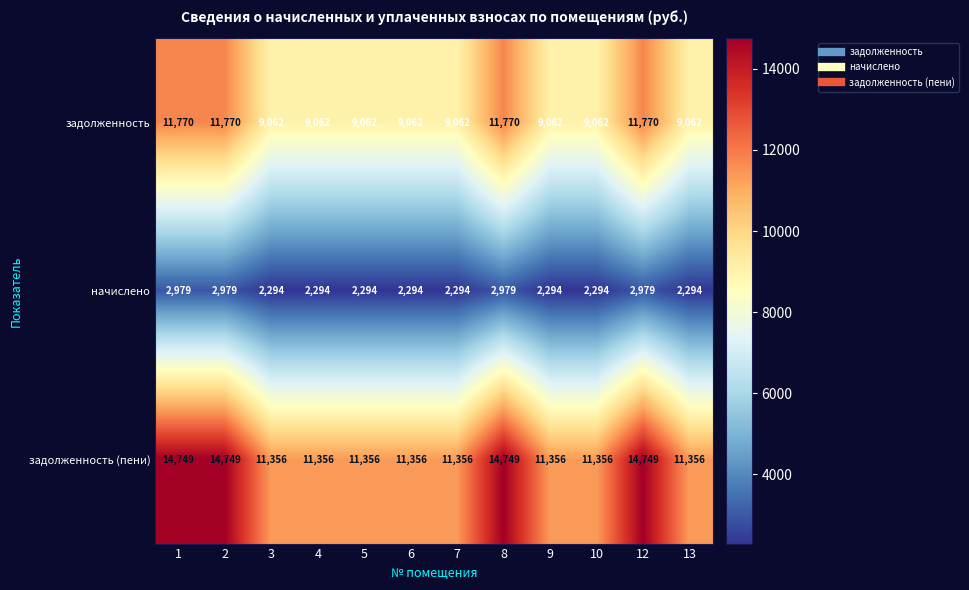

What is the maximum value shown in the chart?

14749